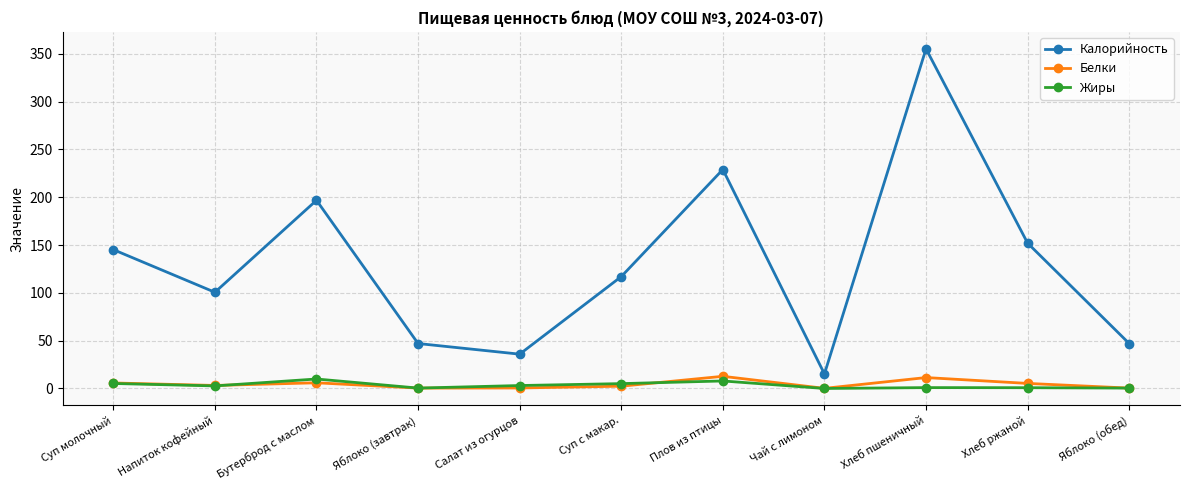

In Калорийность, how many points are higher than both neighbors (excluding endpoints)?

3